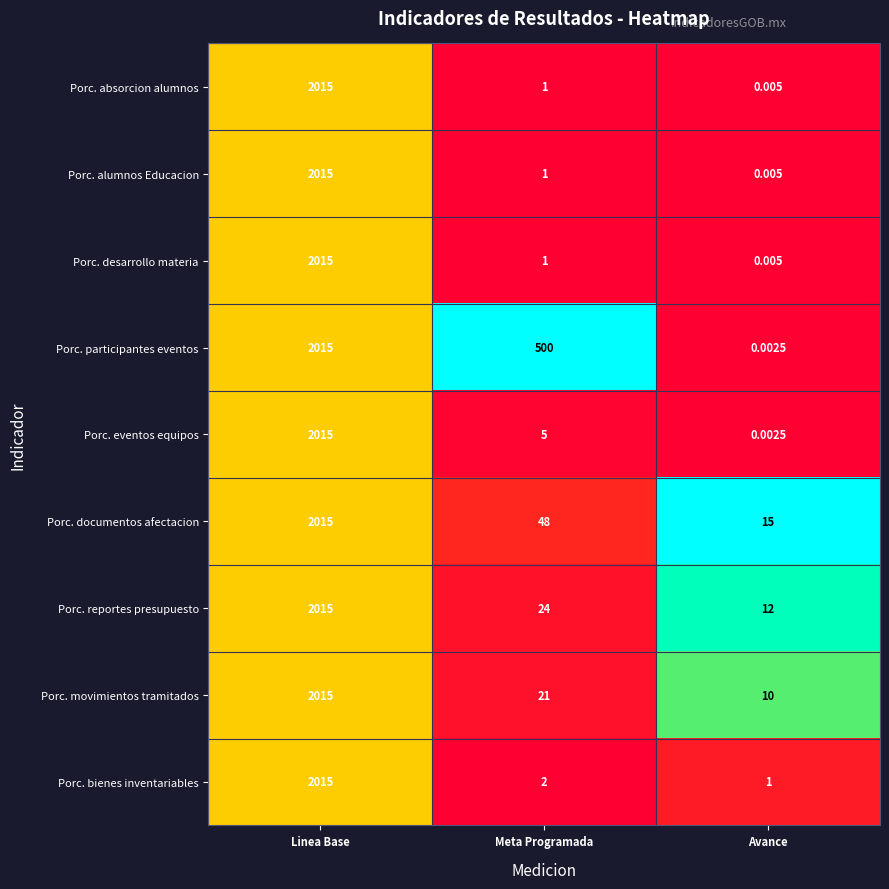

At which category is the sum across all series the highest?

Linea Base